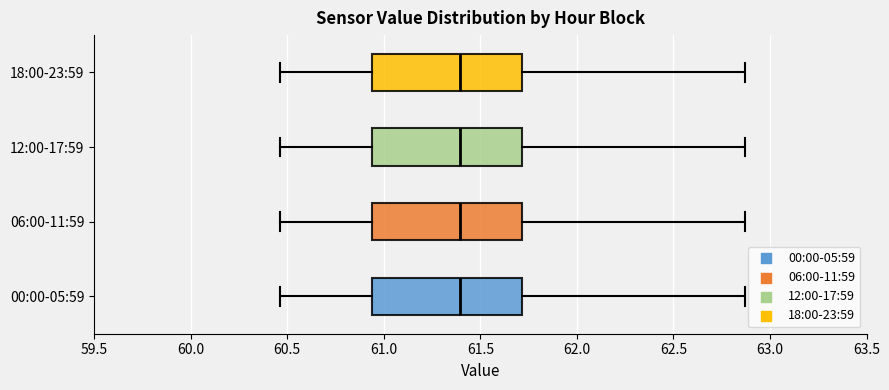

Reading bottom to top, transcribe this box plot: for each box, give where its median line is, the range the box spans, and where its two whiskers end, as read against the x-axis. The values are not printed on the chart, so give them approximately, as read against the axis.

00:00-05:59: median 61.40, box 60.95 to 61.70, whiskers 60.45 to 62.85
06:00-11:59: median 61.40, box 60.95 to 61.70, whiskers 60.45 to 62.85
12:00-17:59: median 61.40, box 60.95 to 61.70, whiskers 60.45 to 62.85
18:00-23:59: median 61.40, box 60.95 to 61.70, whiskers 60.45 to 62.85